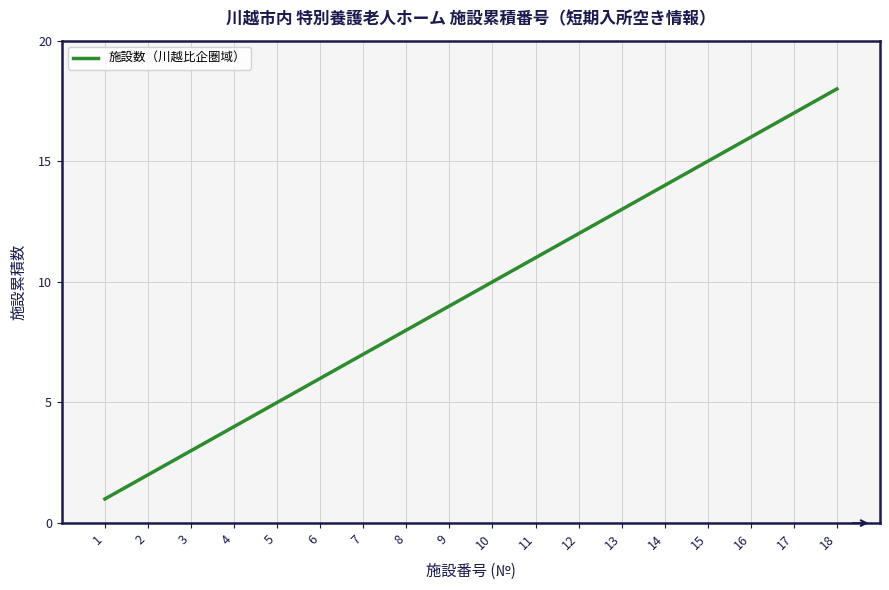

Reading right to left, transcribe all the data shown in this chart.

18=18	17=17	16=16	15=15	14=14	13=13	12=12	11=11	10=10	9=9	8=8	7=7	6=6	5=5	4=4	3=3	2=2	1=1